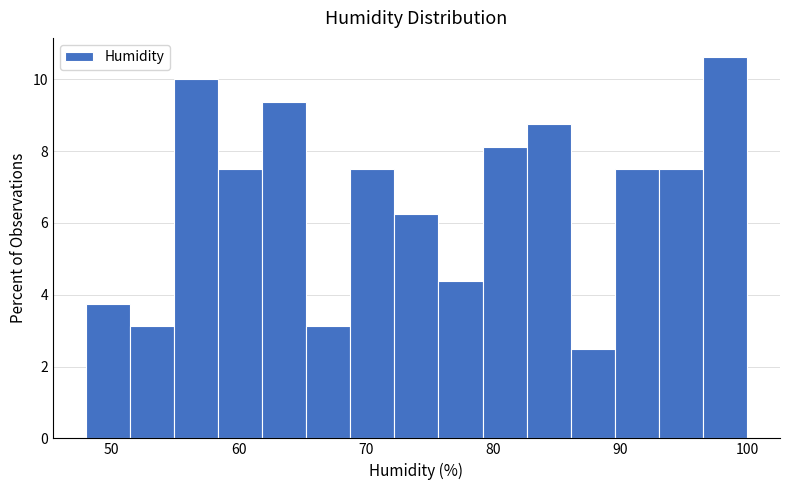

Read against the x-axis, roughly where is the centre of the tallest bar?

98